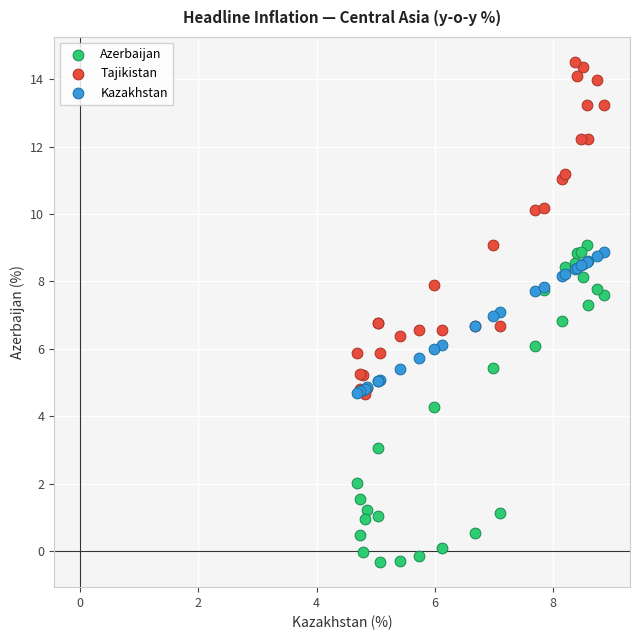

What are all the series names shown in the legend?

Azerbaijan, Tajikistan, Kazakhstan